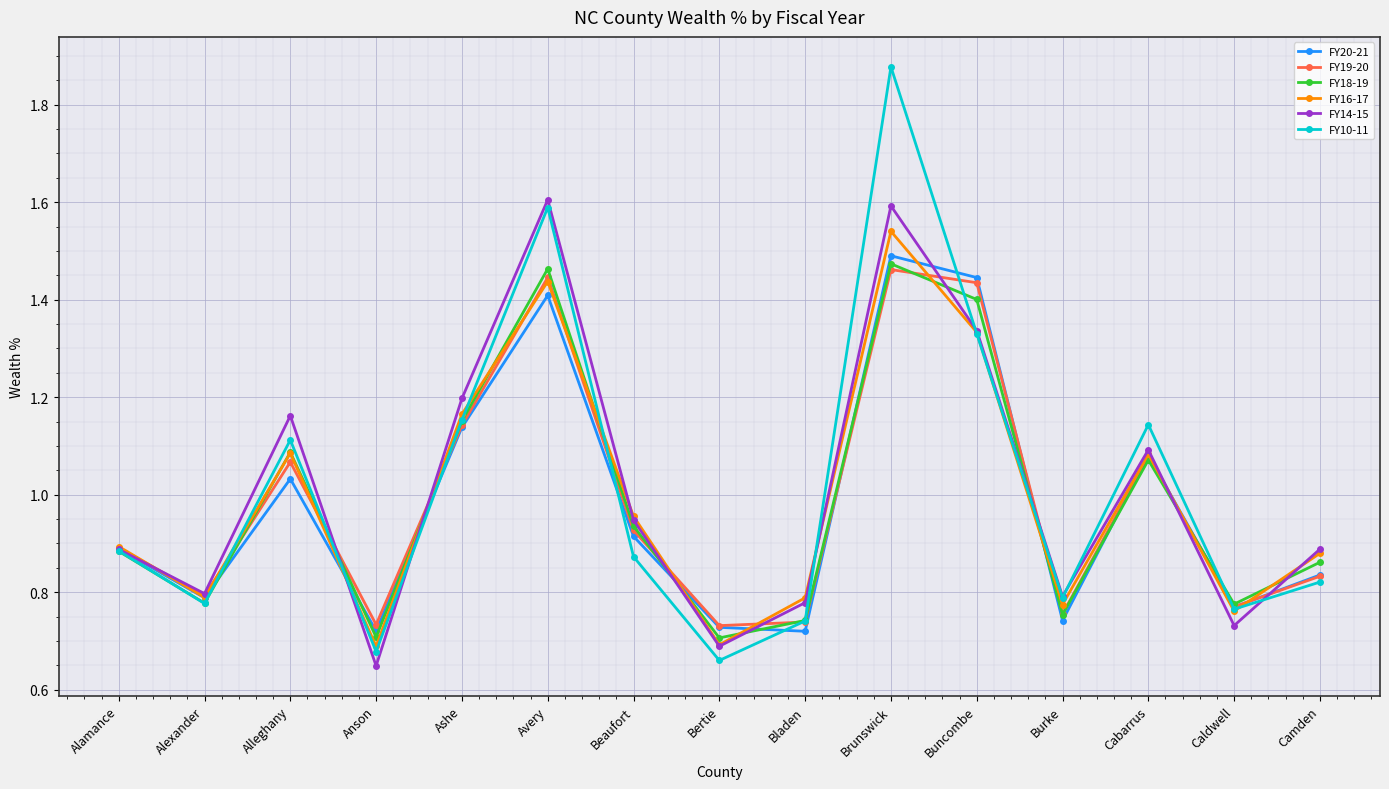

Which category has the highest value in the FY16-17 series?

Brunswick